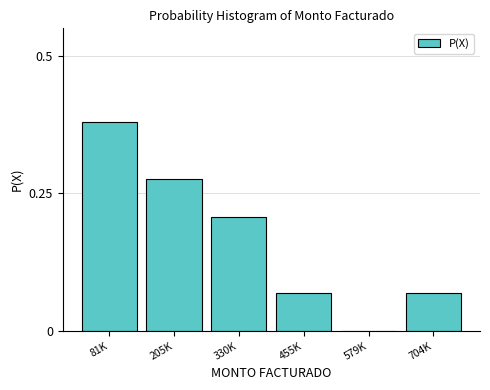

What is the sum of all values?

1.0